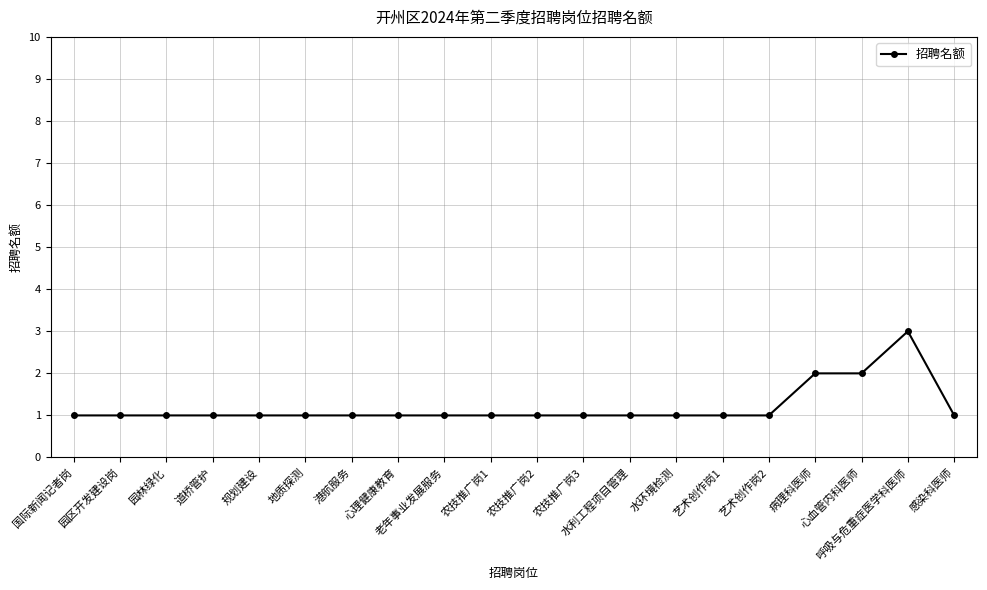

What is the sum of all values?

24